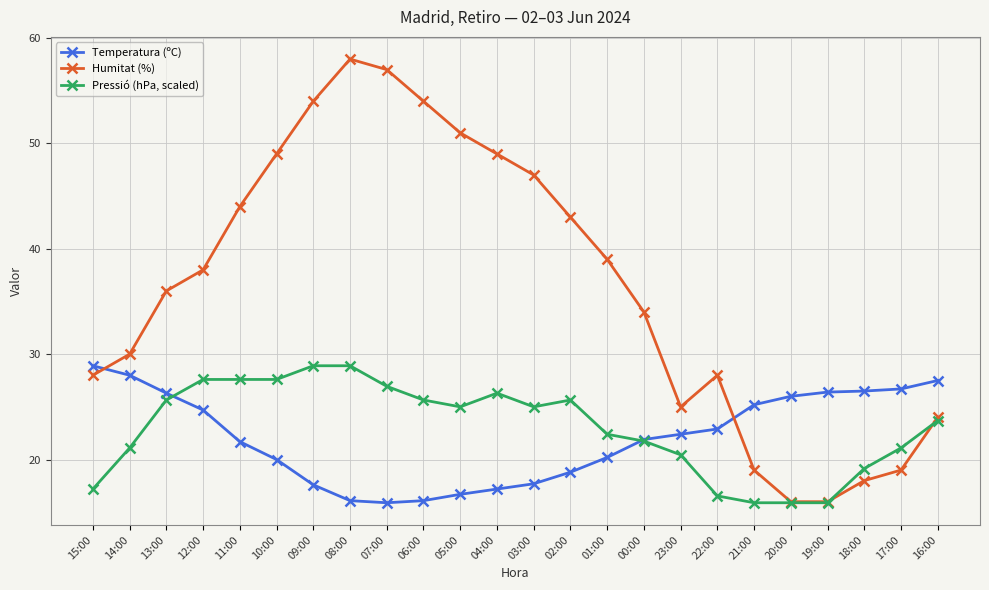

The Humitat (%) series shows 11.0 at 19:00. True or false?

False